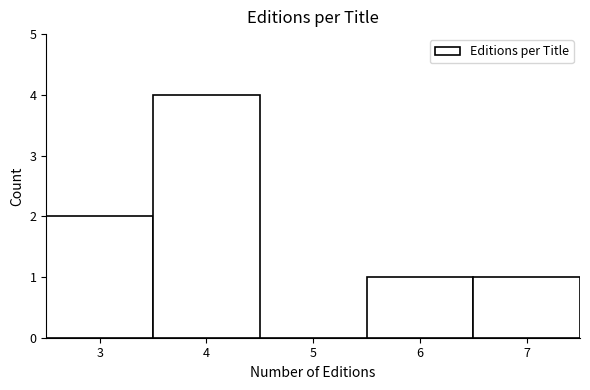

How tall is the bar that spans 5.5 to 6.5 on the x-axis? The values are not printed on the chart, so give them approximately, as read against the axis.

1